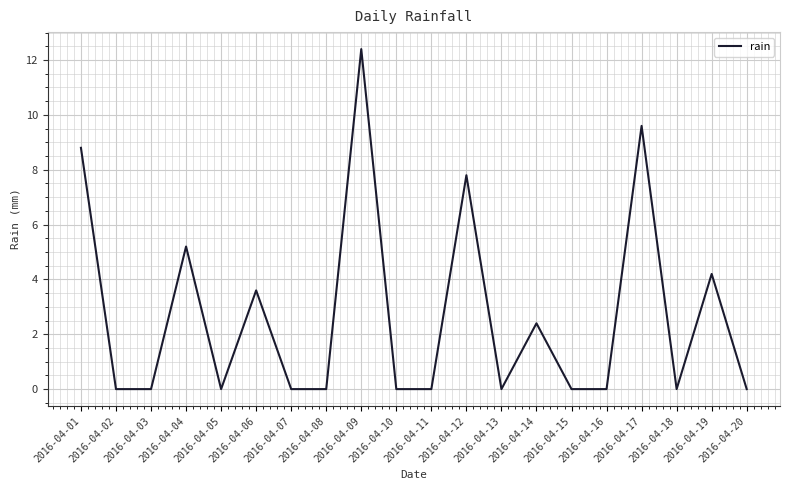

Where is the data nearest to the value 6?

2016-04-04